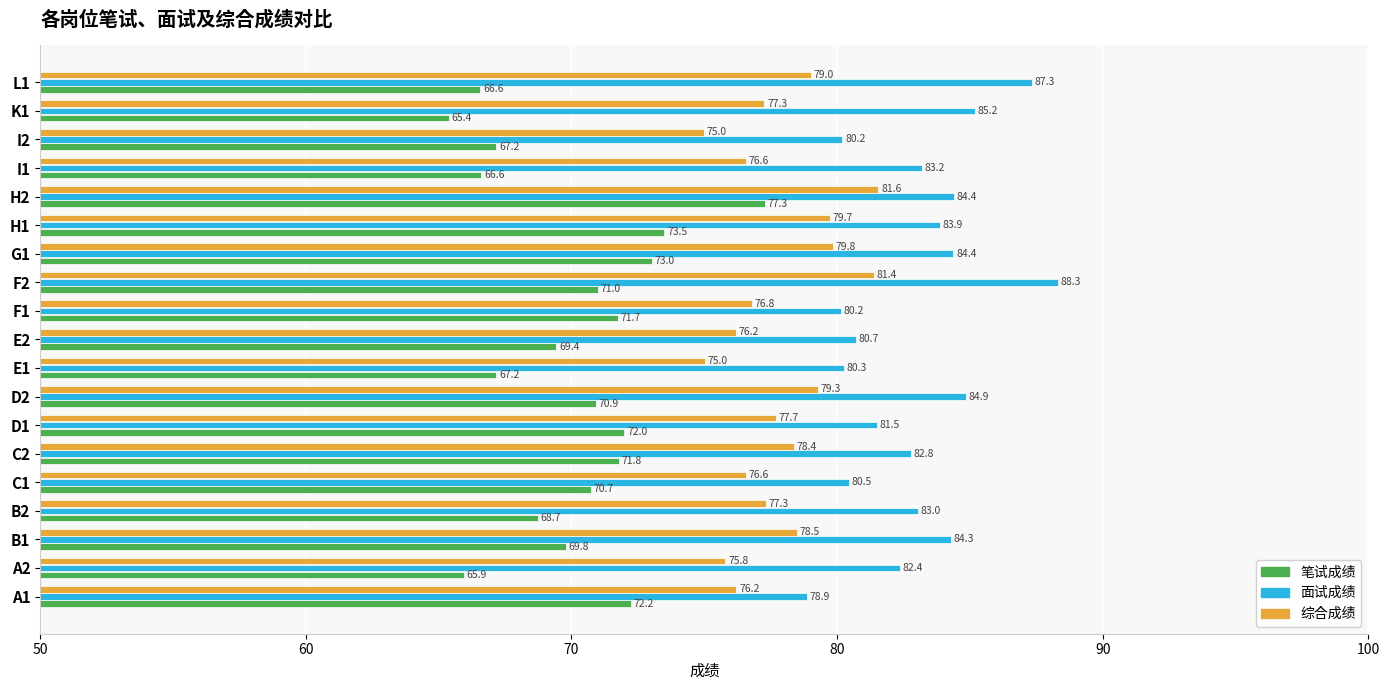

Rank the series by their maximum value, from lowest to highest.

笔试成绩, 综合成绩, 面试成绩